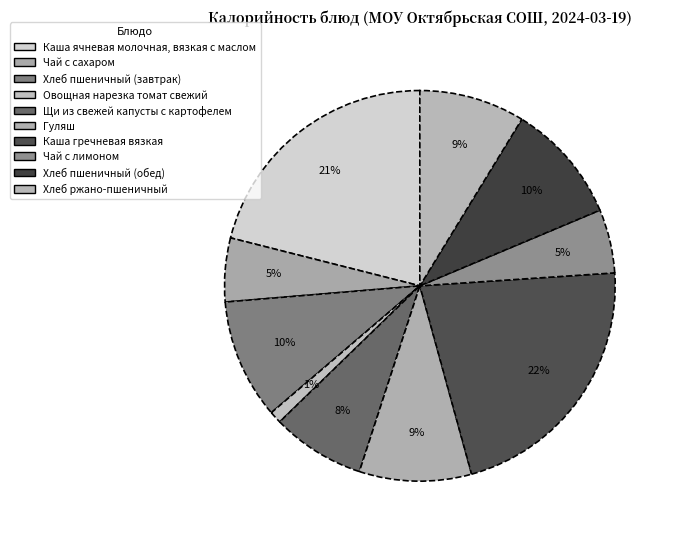

To the nearest percent, what portion does Гуляш represent?

9%